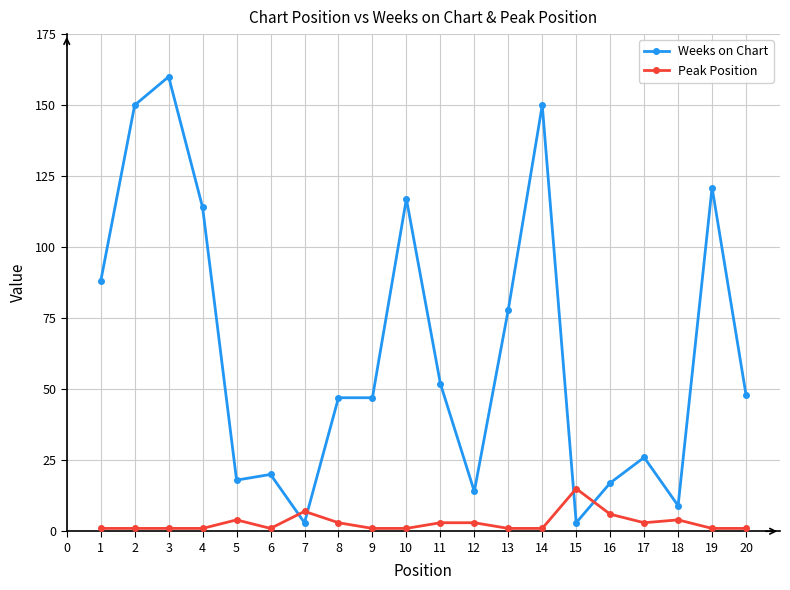

Which series has the largest total across all categories?

Weeks on Chart